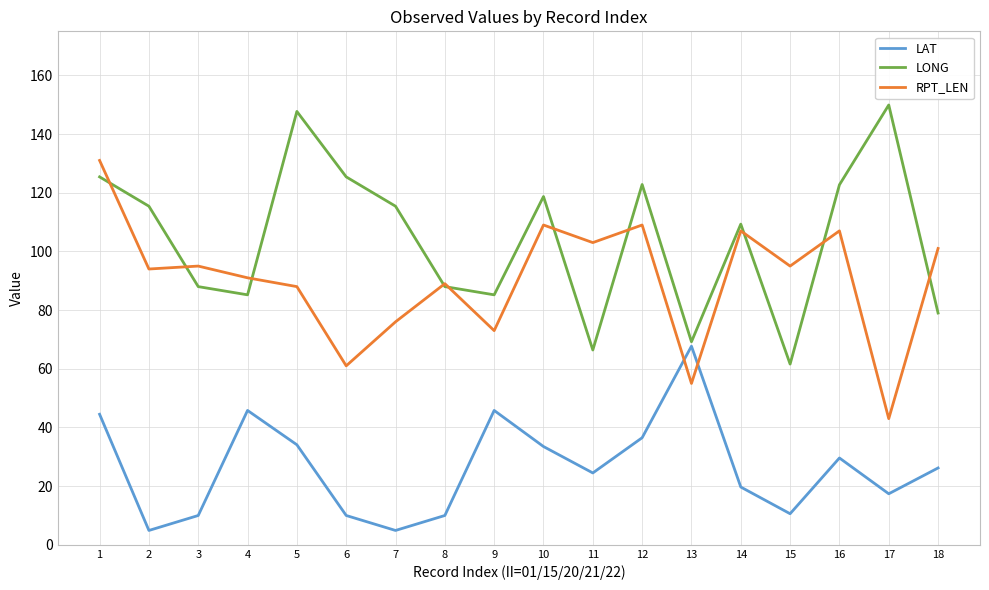

Which series changed the most between 8 and 17?

LONG